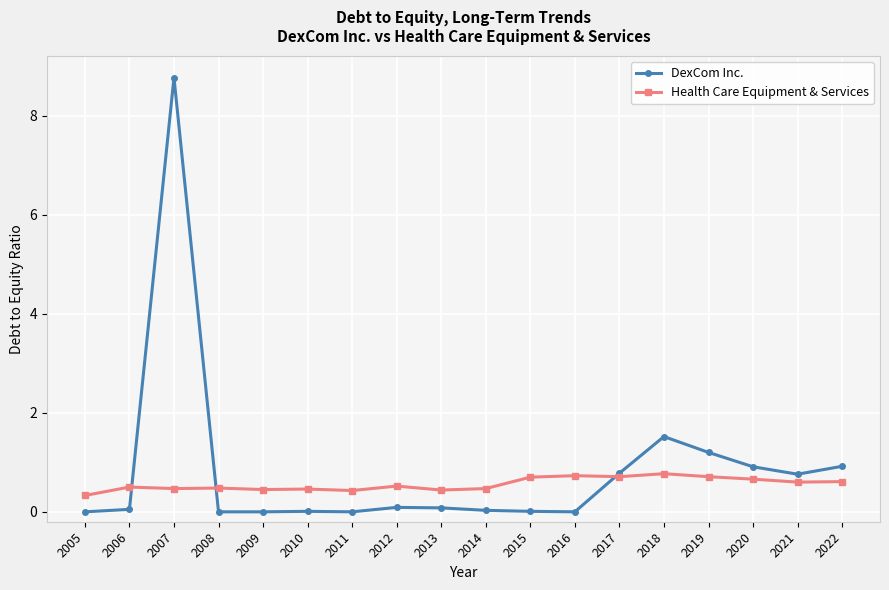

What is the sum of all Health Care Equipment & Services values?

10.0